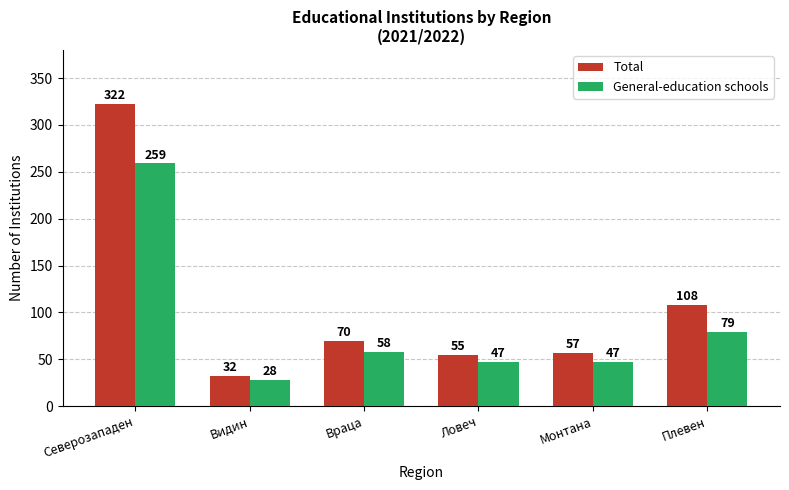

Is it true that Total equals 322 at Северозападен?

True